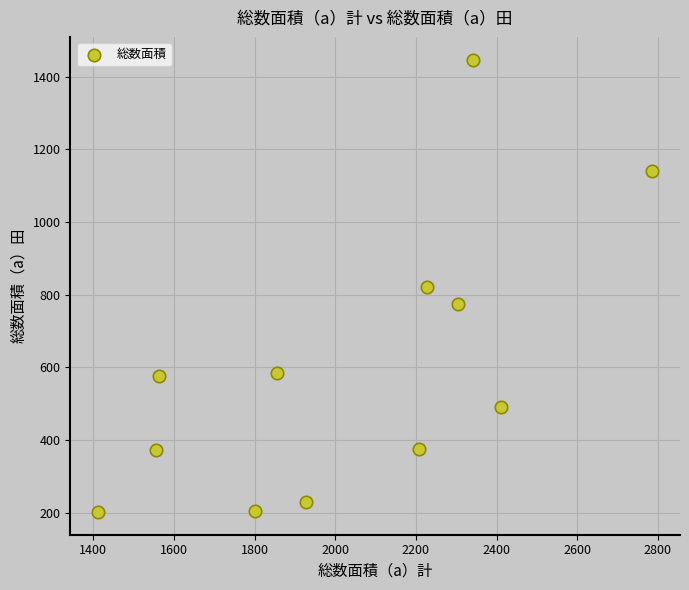

What is the range of Y values (max minus min)?

1245